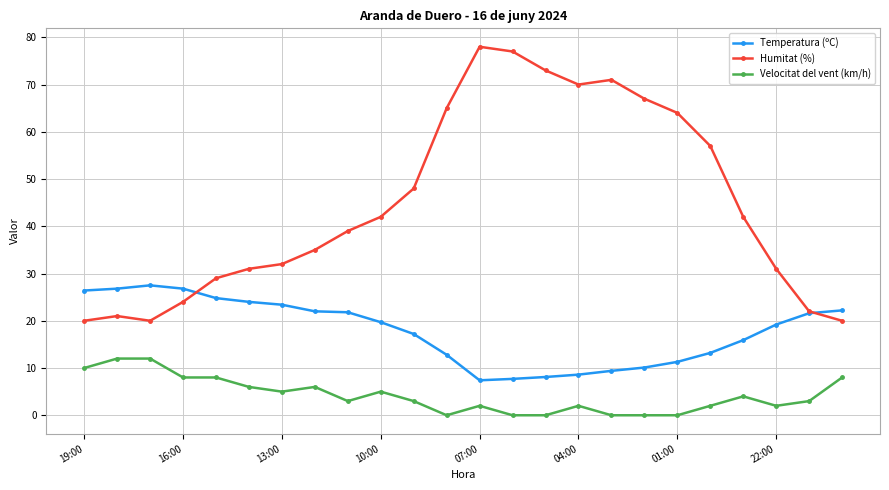

Which series has the widest spread of values?

Humitat (%)